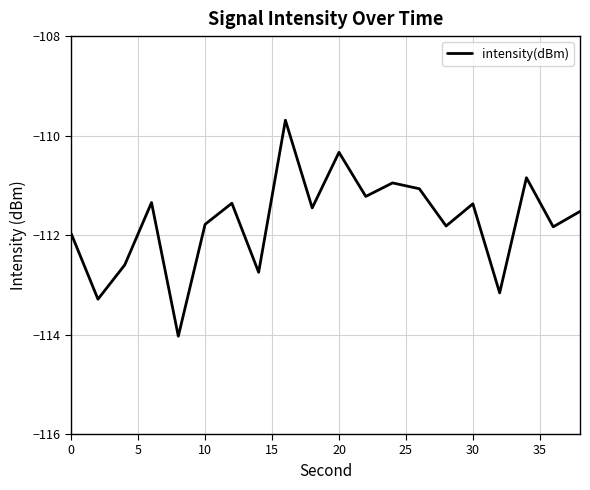

What is the greatest value displayed?

-109.7